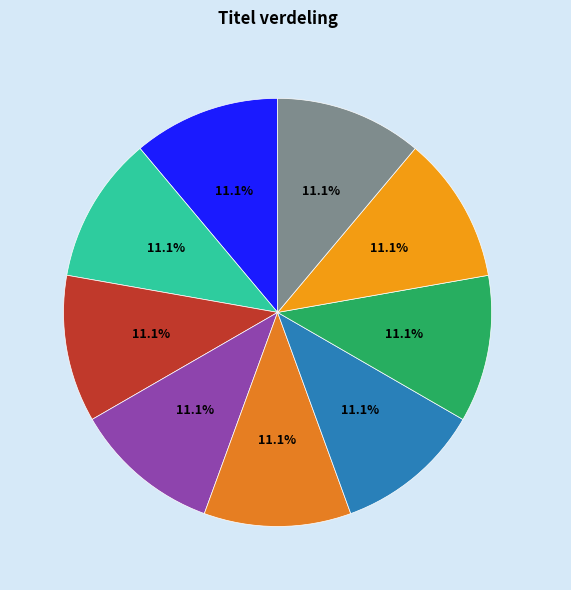

How many segments does this pie chart have?

9